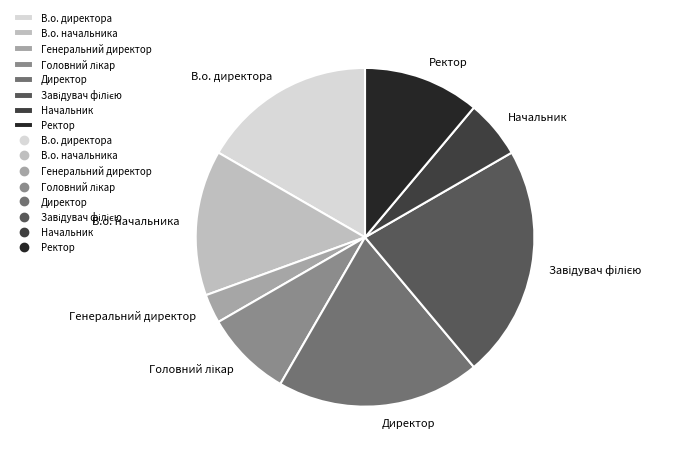

Does Генеральний директор represent more than half of the total?

No